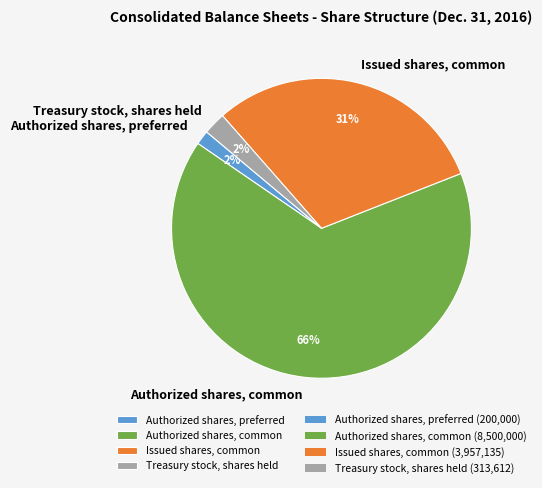

What is the majority slice?

Authorized shares, common